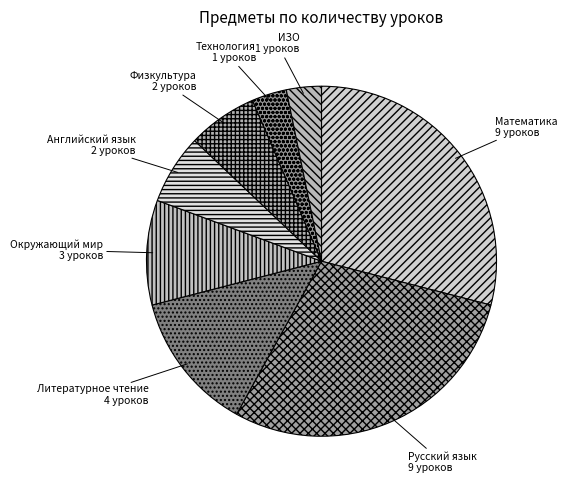

Combined, do Математика and Английский язык account for over 50%?

No